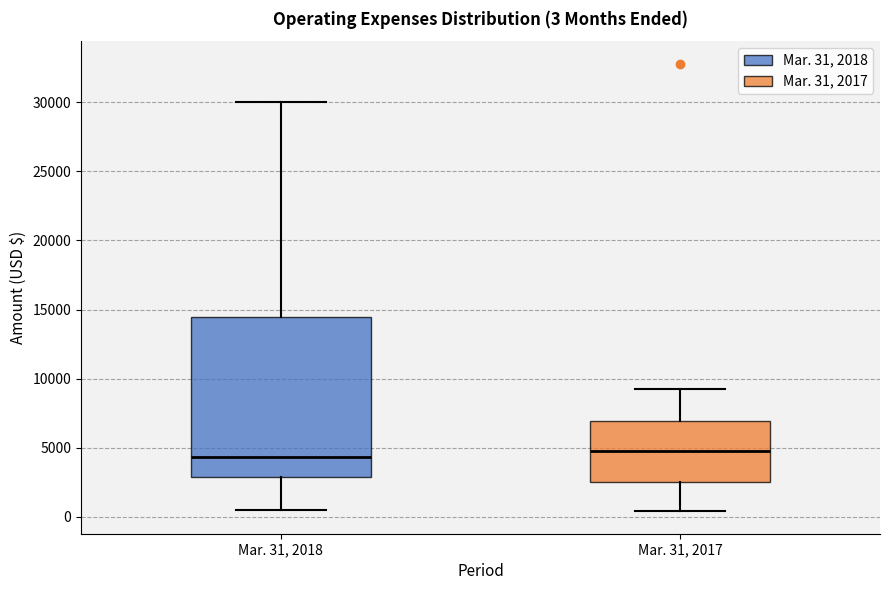

Which box is the tallest, from its lower edge to its upper edge?

Mar. 31, 2018